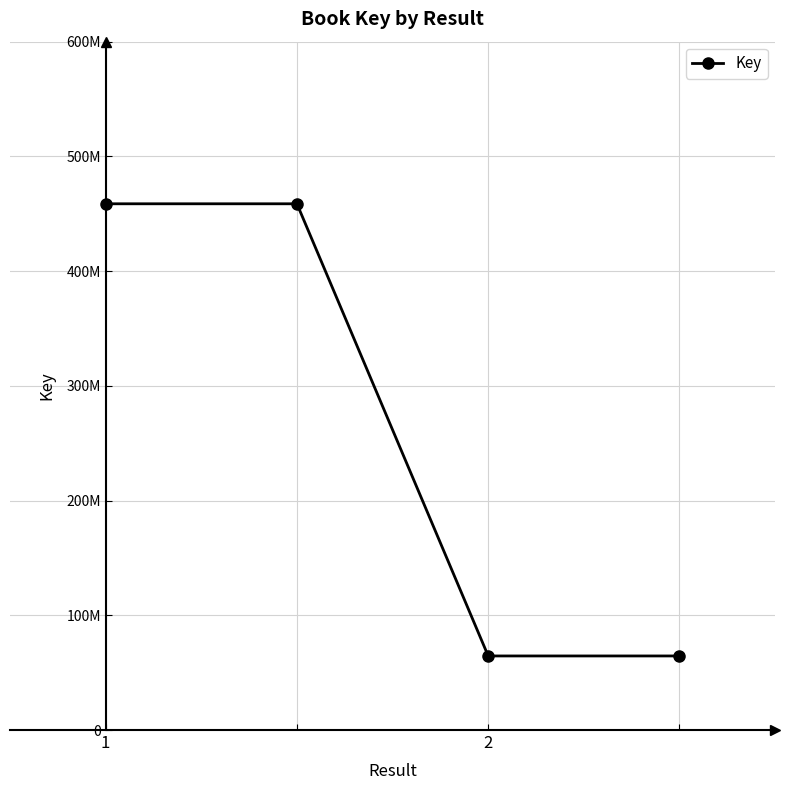

What is the greatest value displayed?

458690106